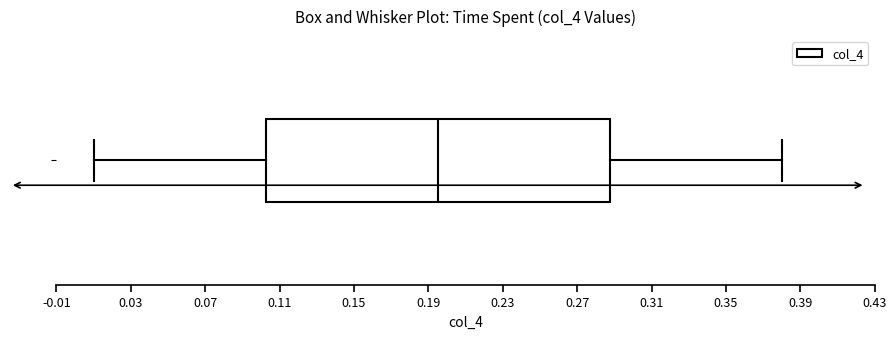

Where does the left whisker of the box end on the x-axis? The values are not printed on the chart, so give them approximately, as read against the axis.

0.010